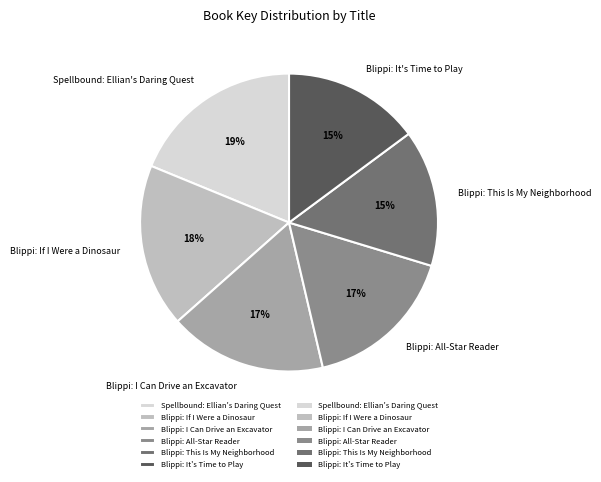

To the nearest percent, what portion does Blippi: It's Time to Play represent?

15%